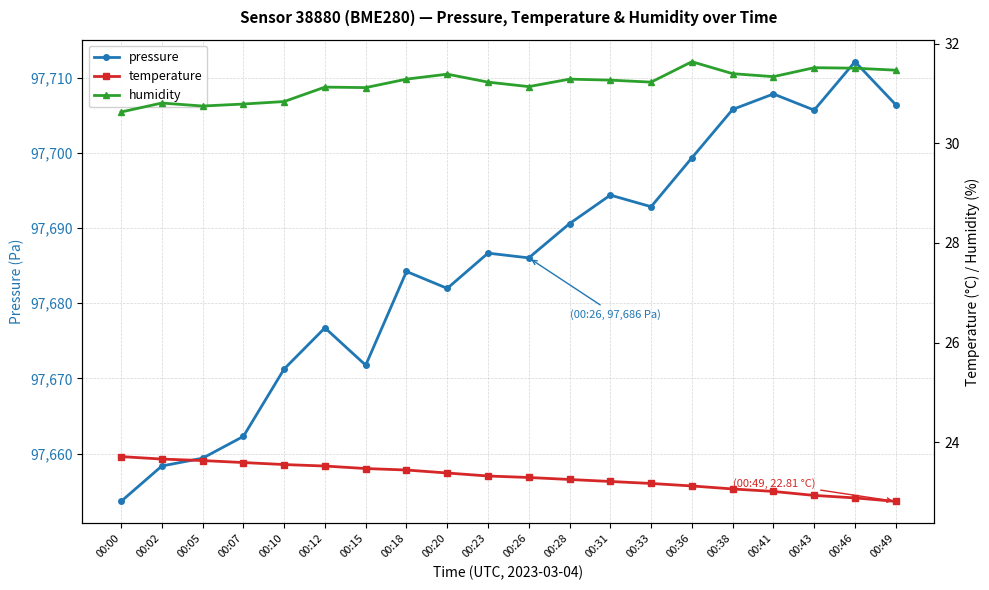

At how many categories does at least one series exceed 97098?

20